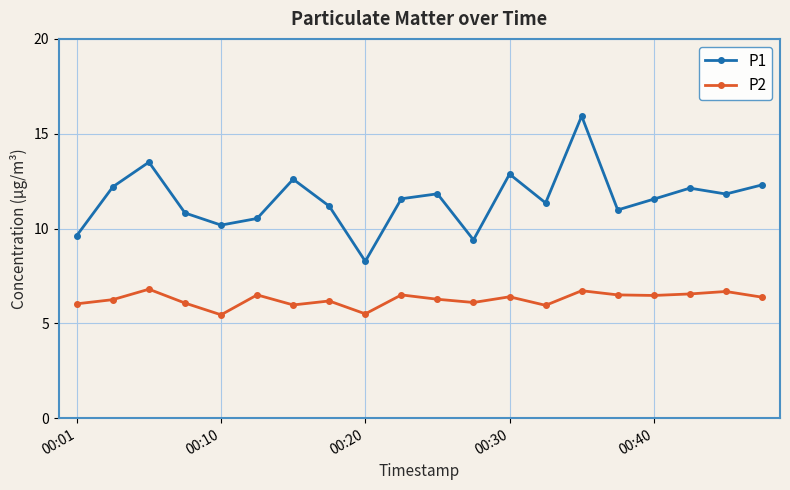

What is the minimum value shown in the chart?

5.5